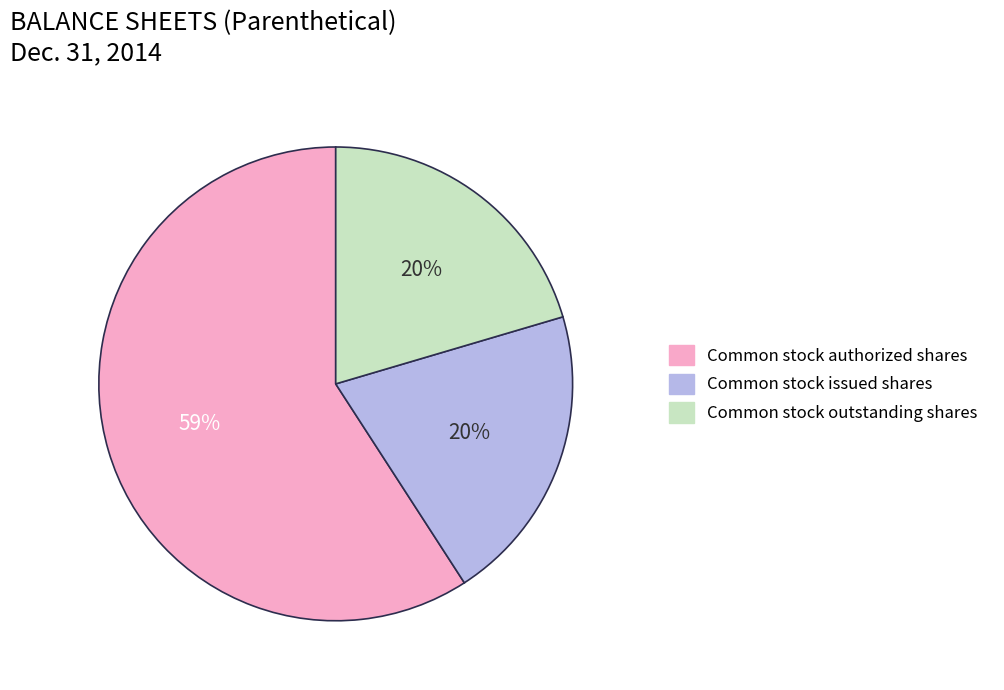

To the nearest percent, what is the average slice percentage?

33%